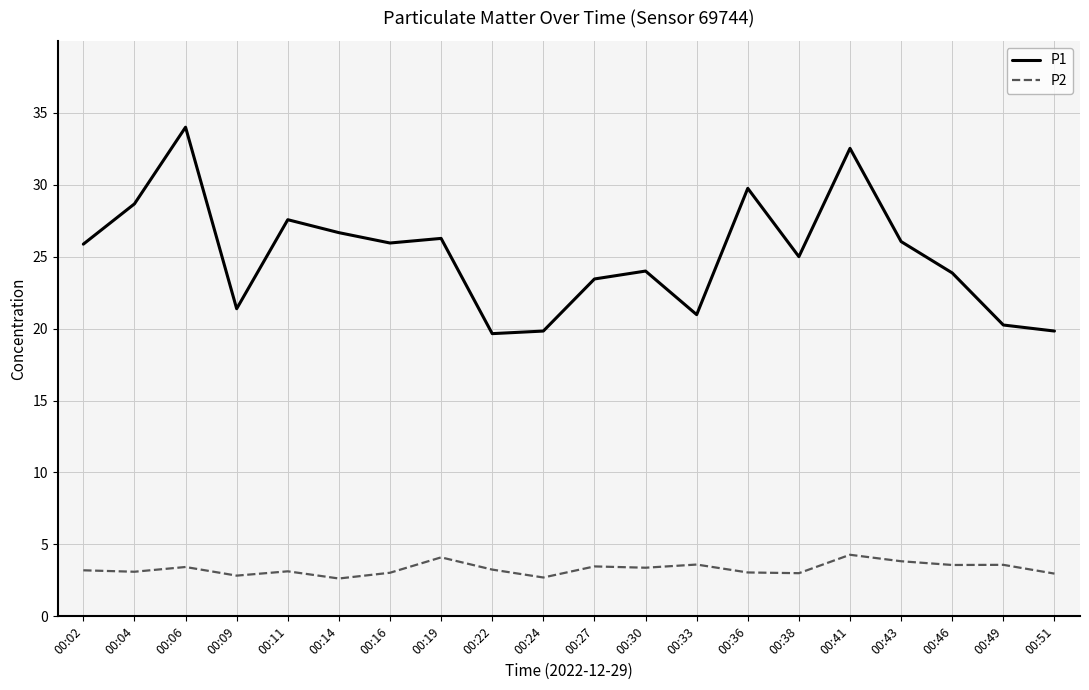

Between 00:09 and 00:36, which series saw the biggest shift?

P1